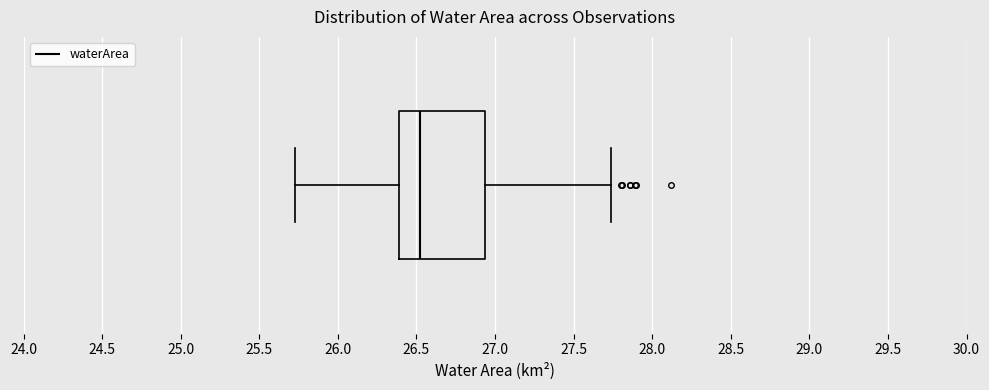

Read this box plot against the x-axis: the position of the median line, the range covered by the box, and the ends of both whiskers. The values are not printed on the chart, so give them approximately, as read against the axis.

median 26.55, box 26.40 to 26.95, whiskers 25.75 to 27.75